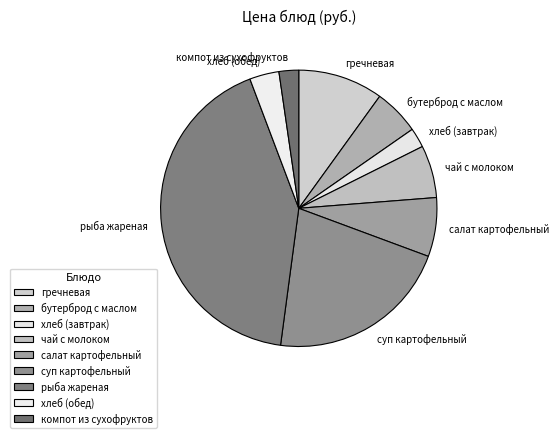

How many slices are in this pie chart?

9